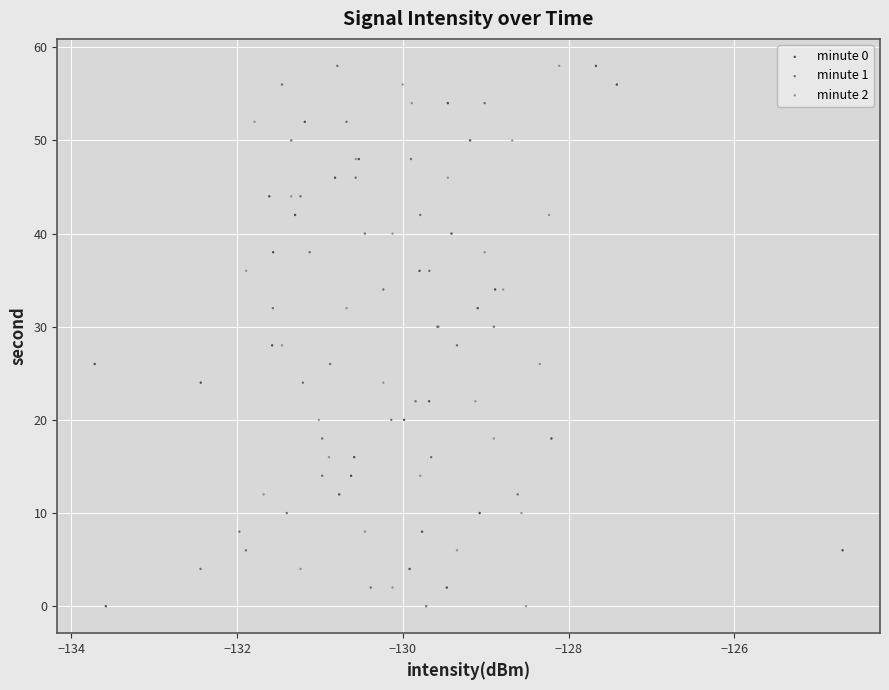

What are all the series names shown in the legend?

minute 0, minute 1, minute 2